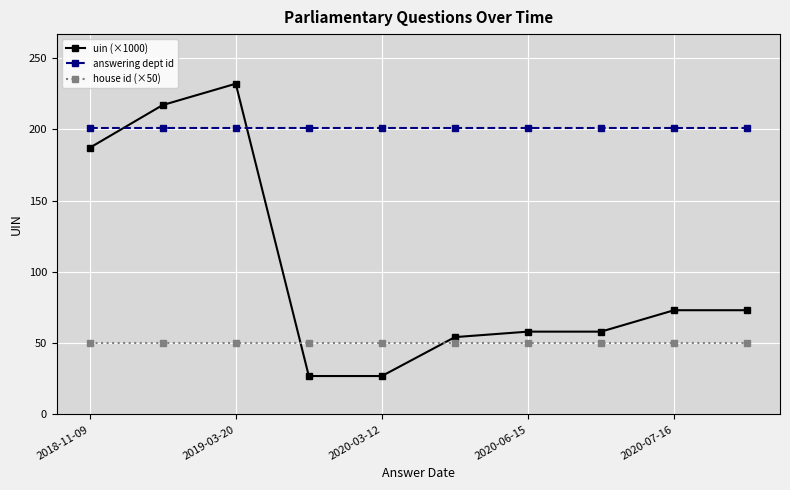

Which series has the largest total across all categories?

answering dept id